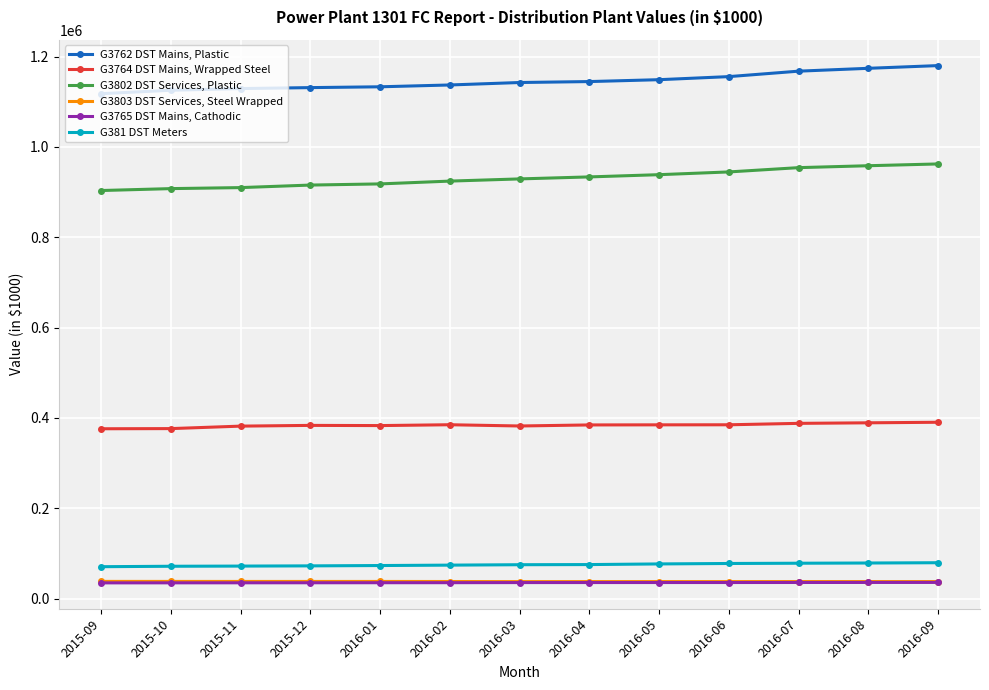

Is the value of G3764 DST Mains, Wrapped Steel at 2016-04 greater than the value of G381 DST Meters at 2016-03?

Yes